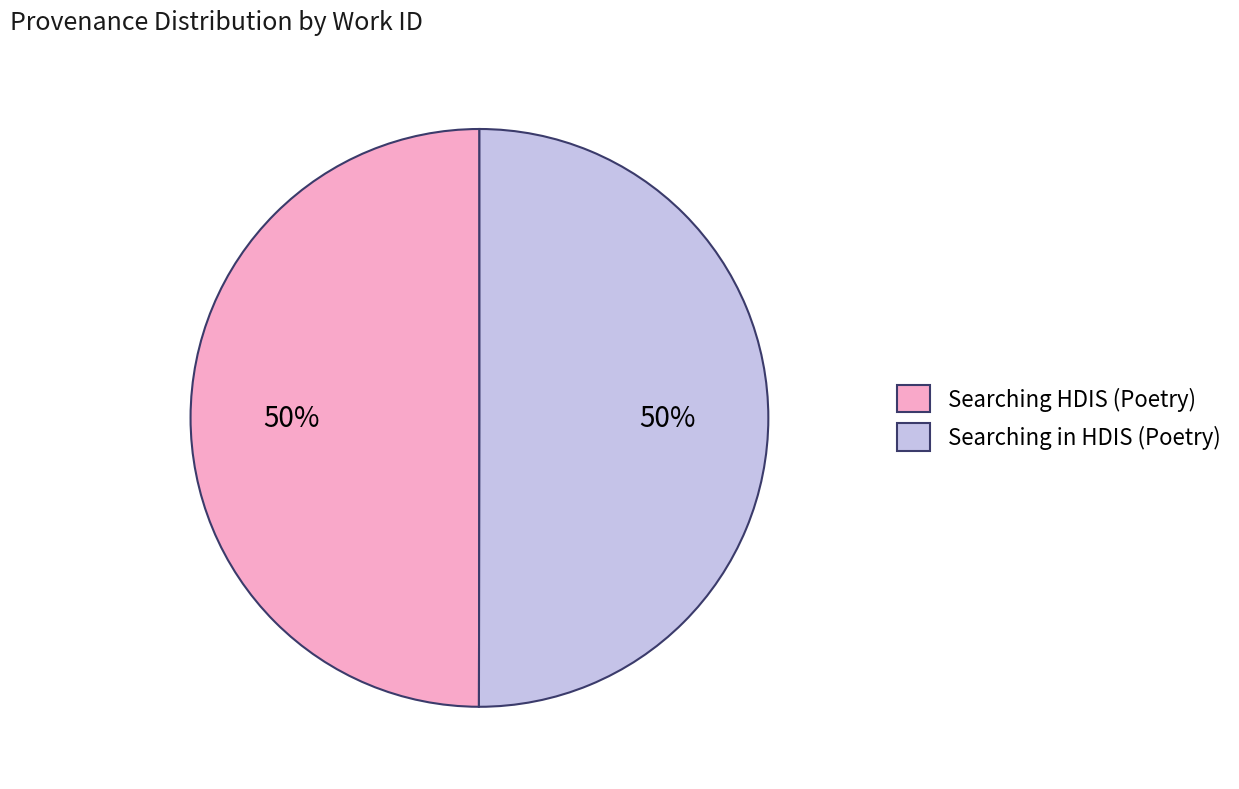

Count the number of slices in the pie.

2